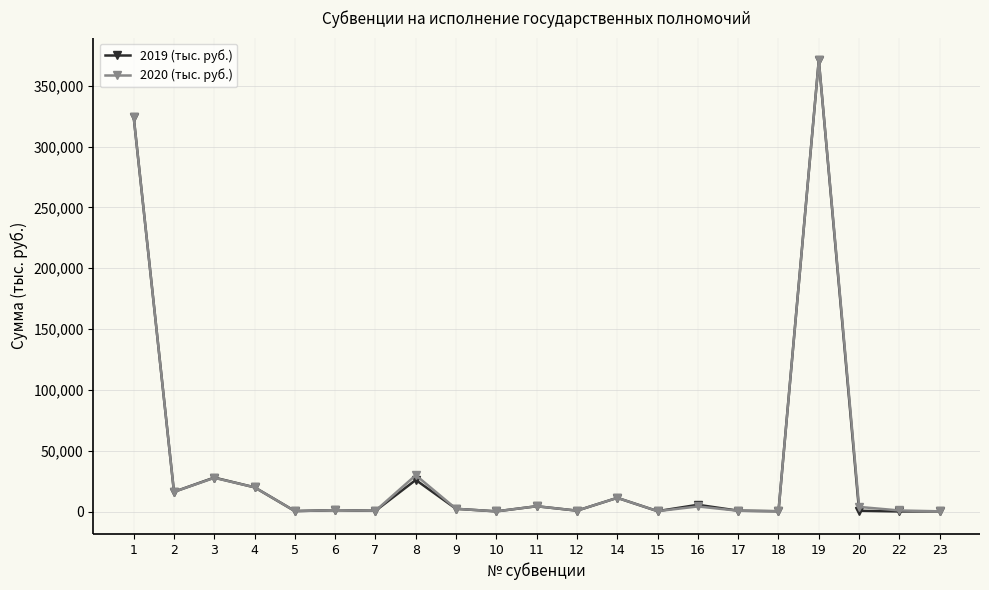

Is this an area chart (filled region under the line)?

No